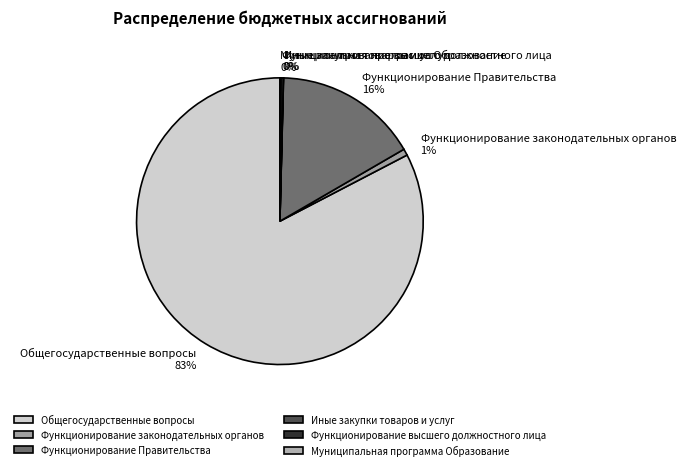

Which category has the biggest portion of the pie?

Общегосударственные вопросы